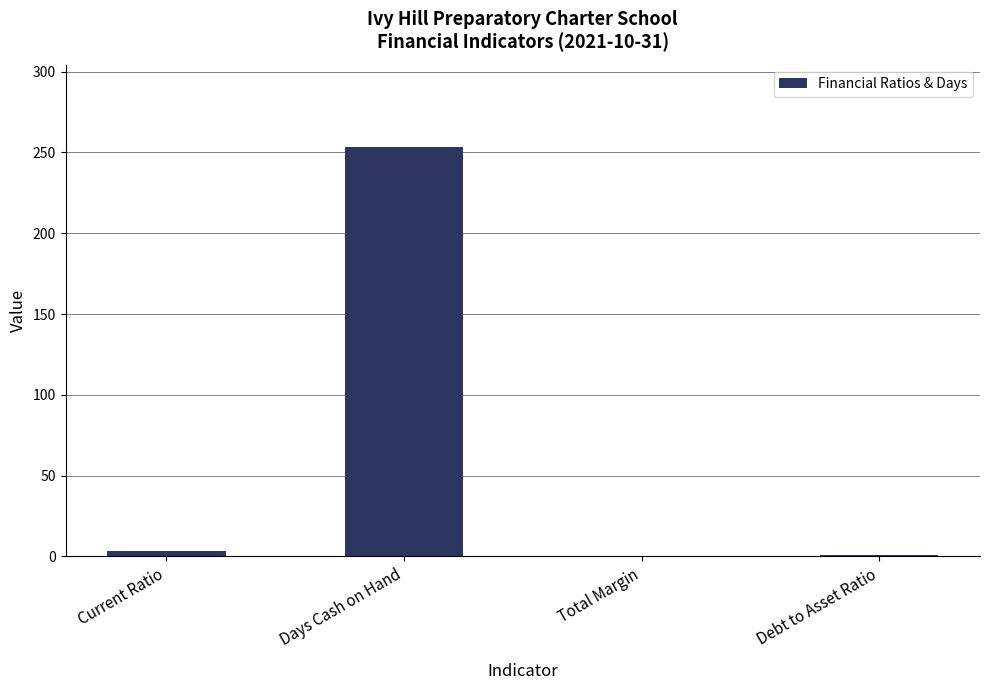

What is the greatest value displayed?

253.6